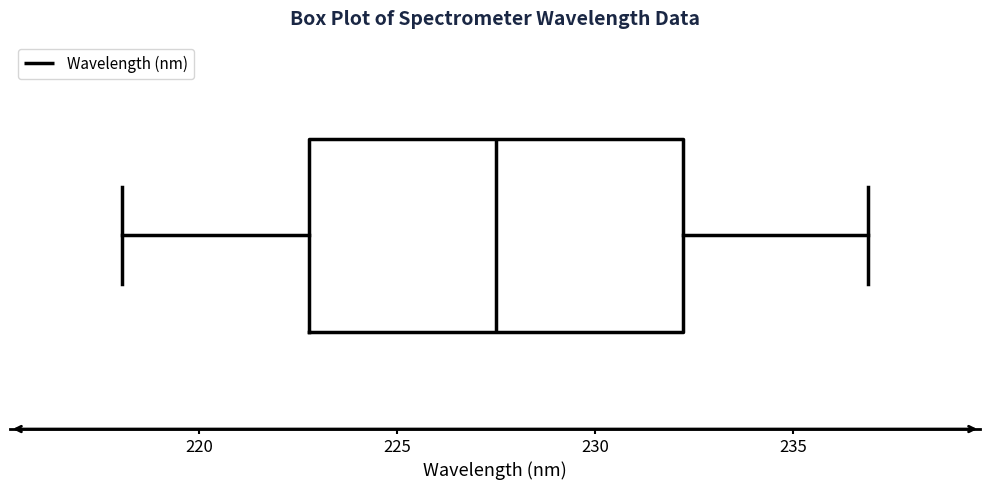

Transcribe this box plot: give where the median line is, the range the box spans, and where the two whiskers end, as read against the x-axis. The values are not printed on the chart, so give them approximately, as read against the axis.

median 227.5, box 223.0 to 232.0, whiskers 218.0 to 237.0